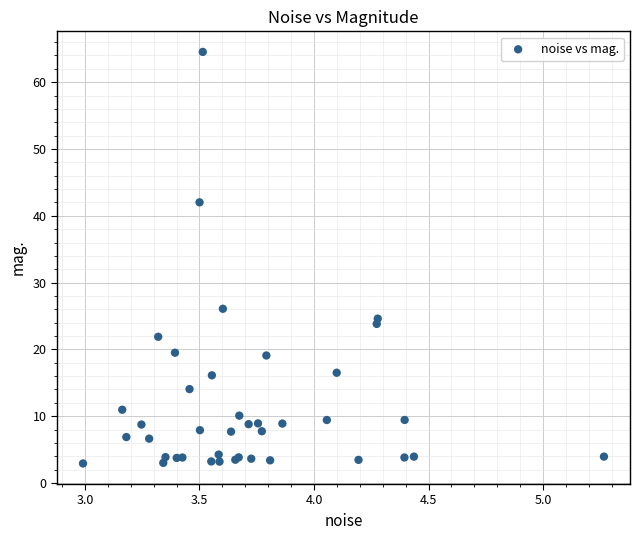

What Y value in the scatter plot is closest to 33?

26.1